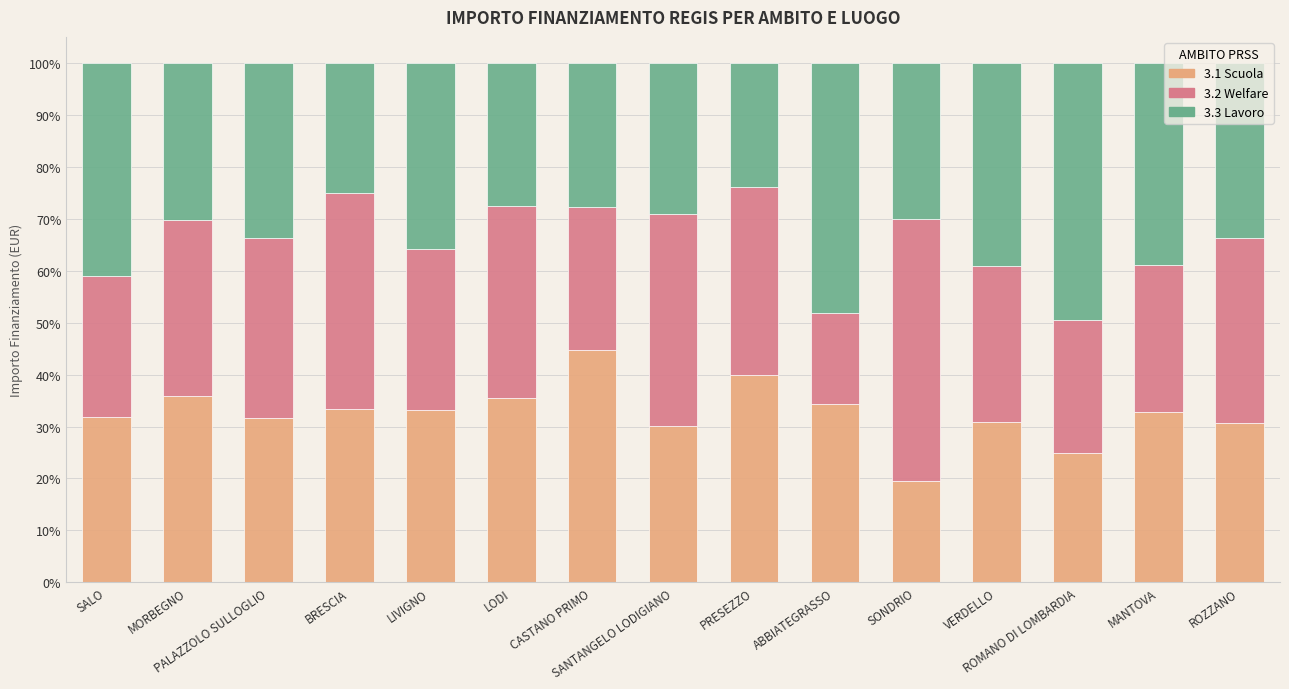

What is the lowest value of the 3.1 Scuola series?

19.6